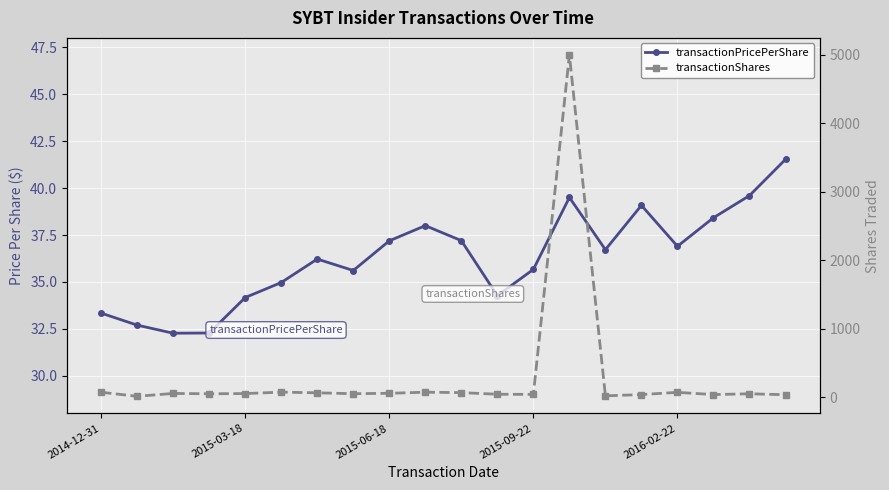

Where is the first local maximum for transactionPricePerShare?

6